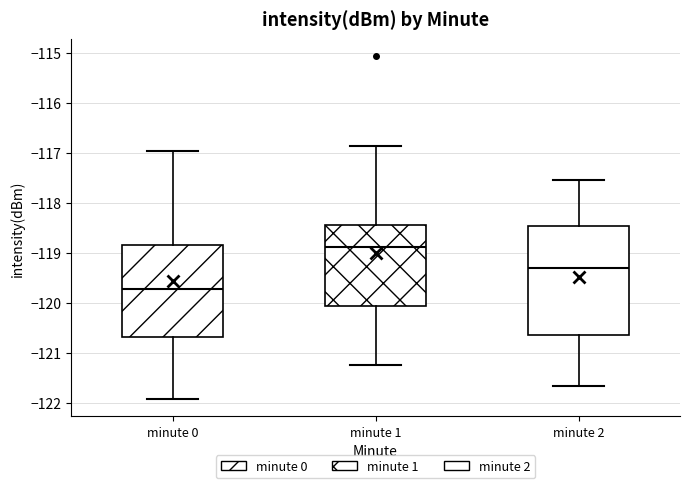

Reading left to right, read every box against the y-axis: the position of its median line, the range the box covers, and the ends of its whiskers. The values are not printed on the chart, so give them approximately, as read against the axis.

minute 0: median -119.7, box -120.7 to -118.8, whiskers -121.9 to -117.0
minute 1: median -118.9, box -120.1 to -118.4, whiskers -121.2 to -116.9
minute 2: median -119.3, box -120.6 to -118.5, whiskers -121.7 to -117.5